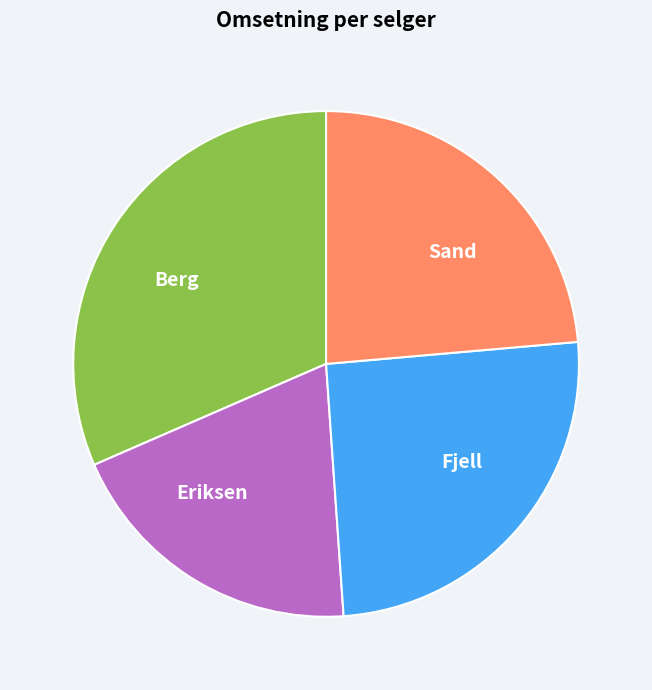

Does Eriksen represent more than half of the total?

No